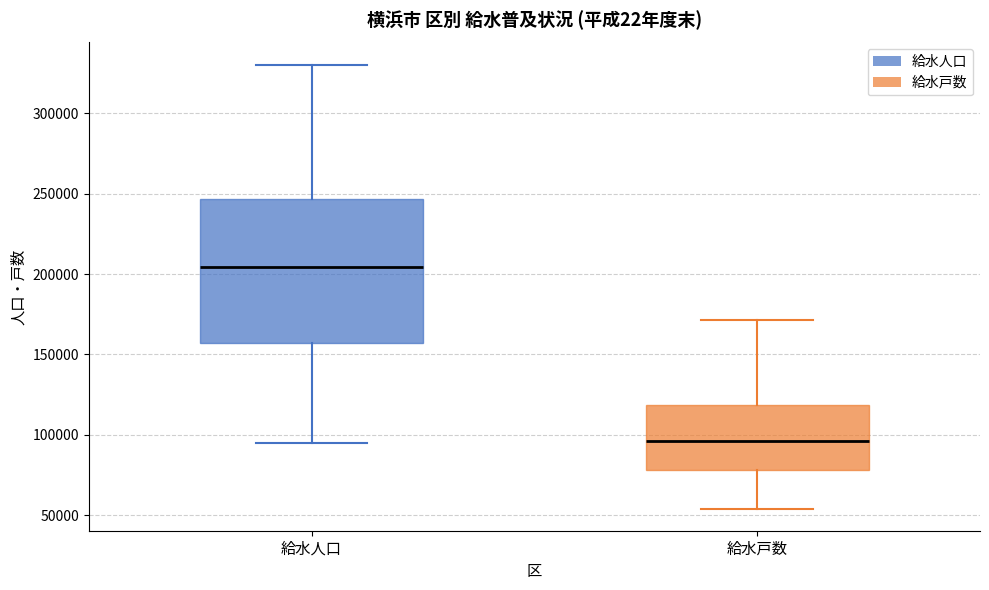

Which box is the tallest, from its lower edge to its upper edge?

給水人口